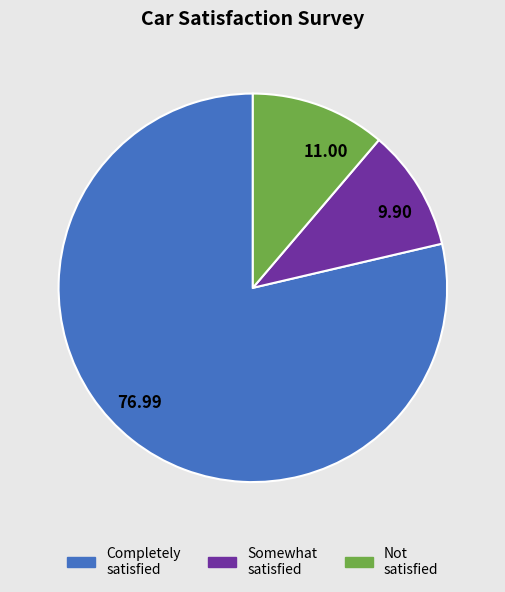

What is the ratio of the value at 11.00 to the value at 9.90?

1.1